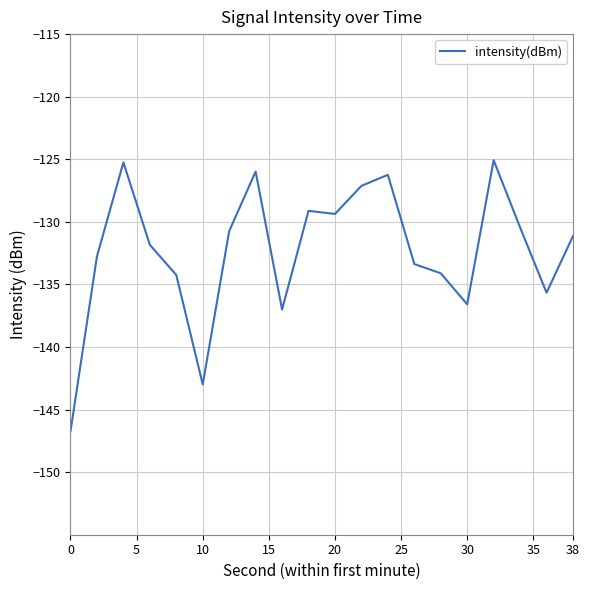

How many distinct data groups are displayed?

1